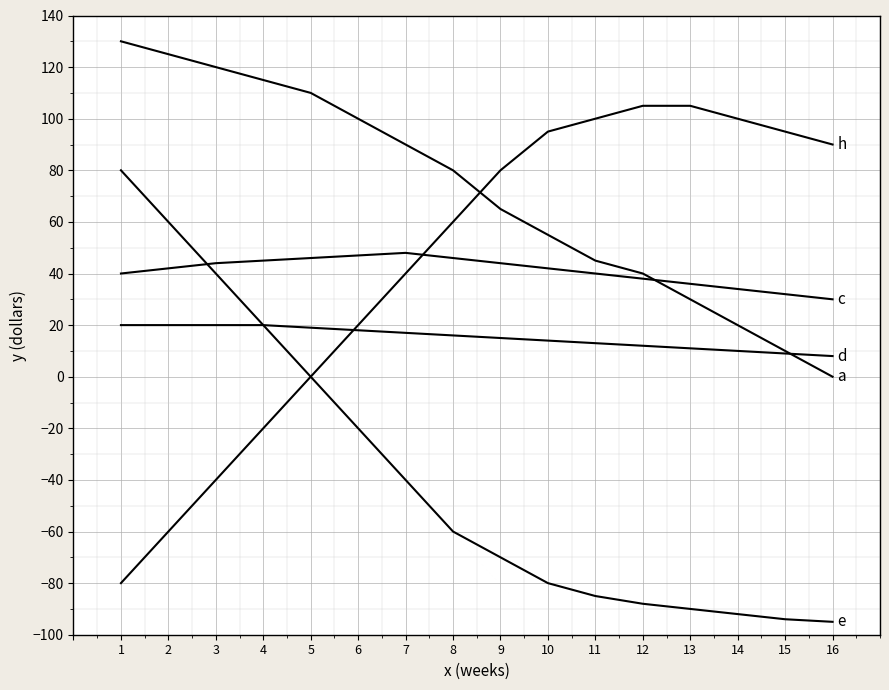

Is this an area chart (filled region under the line)?

No